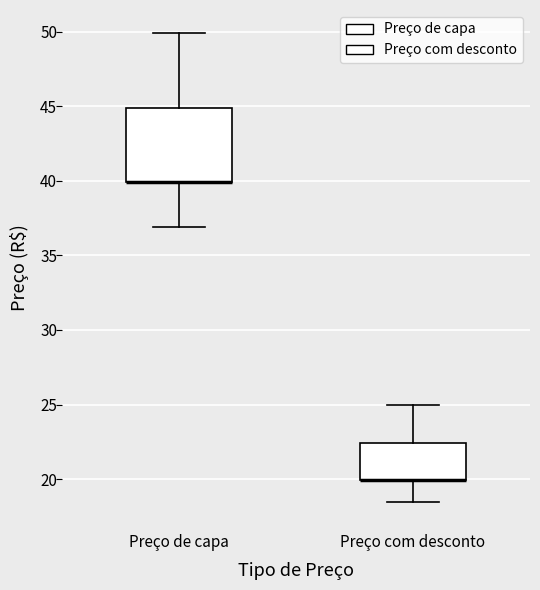

Which box is the tallest, from its lower edge to its upper edge?

Preço de capa